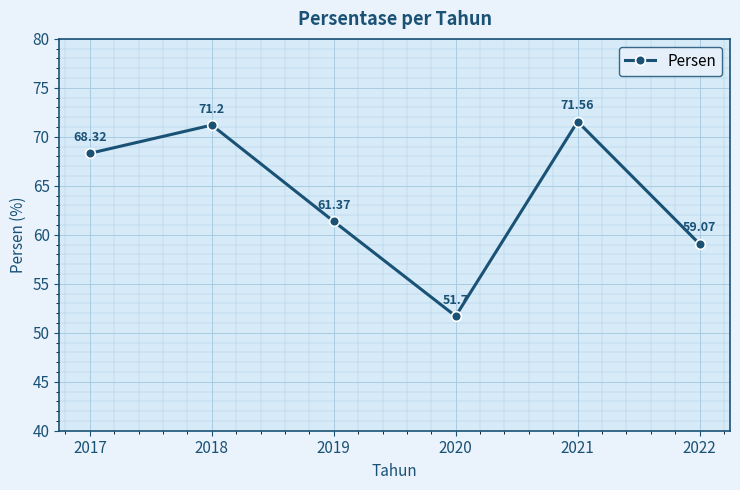

List the labels in order of value, largest first.

2021, 2018, 2017, 2019, 2022, 2020